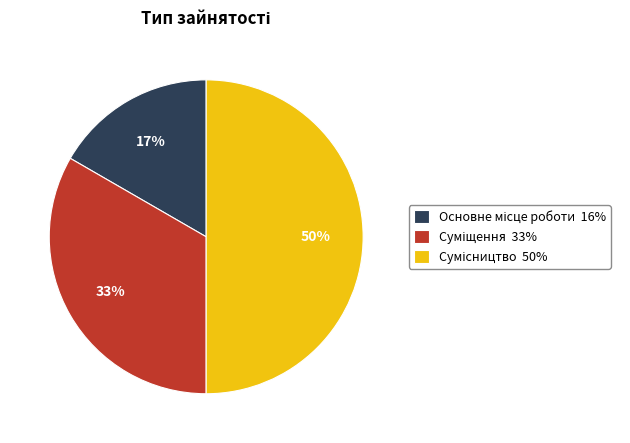

To the nearest percent, what is the difference between the largest and smallest slice percentages?

33%